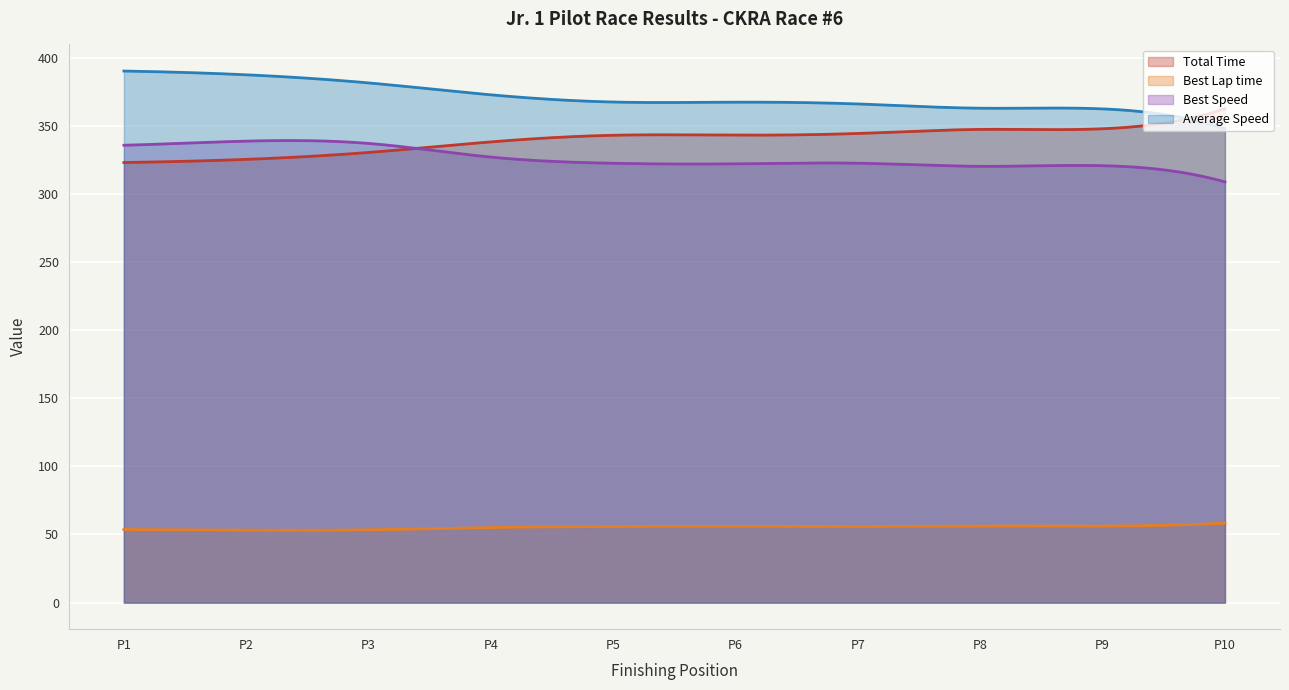

What is the minimum value for Best Speed?

308.7